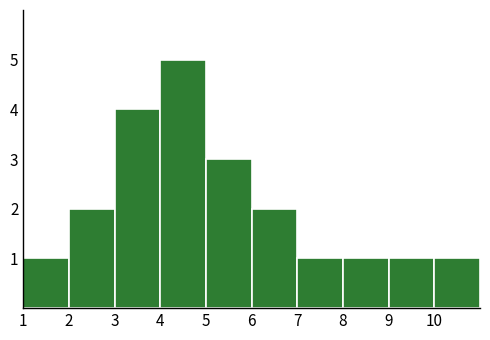

What is the height of the bar covering 6 to 7 on the x-axis? The values are not printed on the chart, so give them approximately, as read against the axis.

2